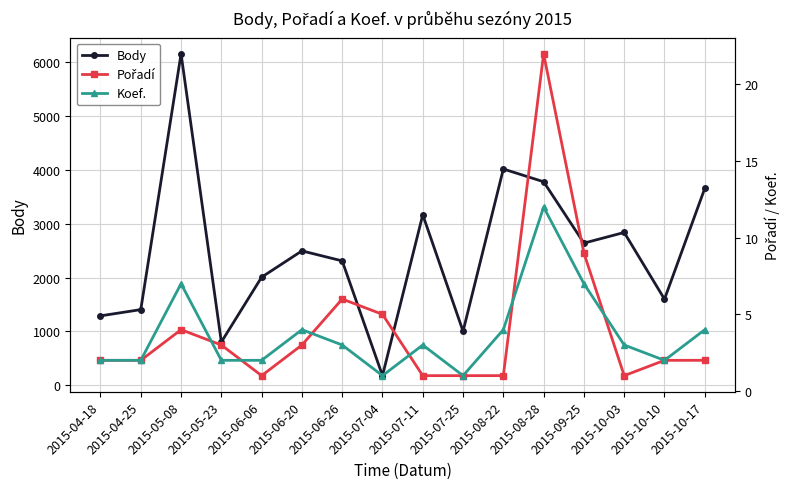

What is the minimum value for Pořadí?

1